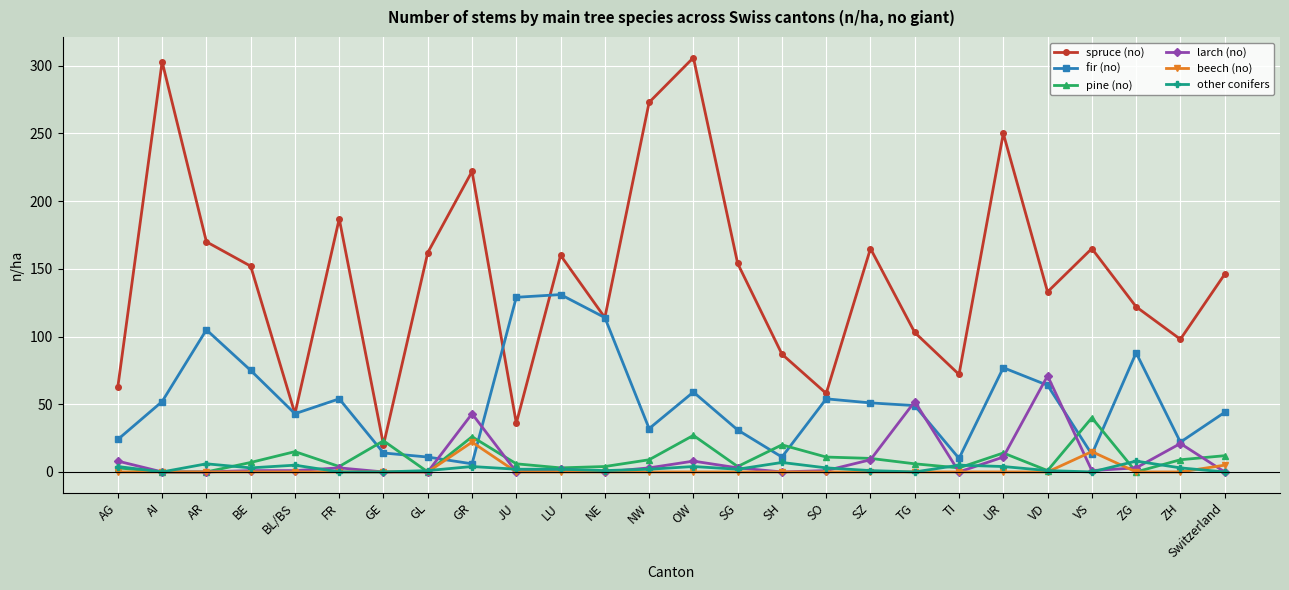

What is the difference between the second highest and second lowest values in the fir (no) series?

119